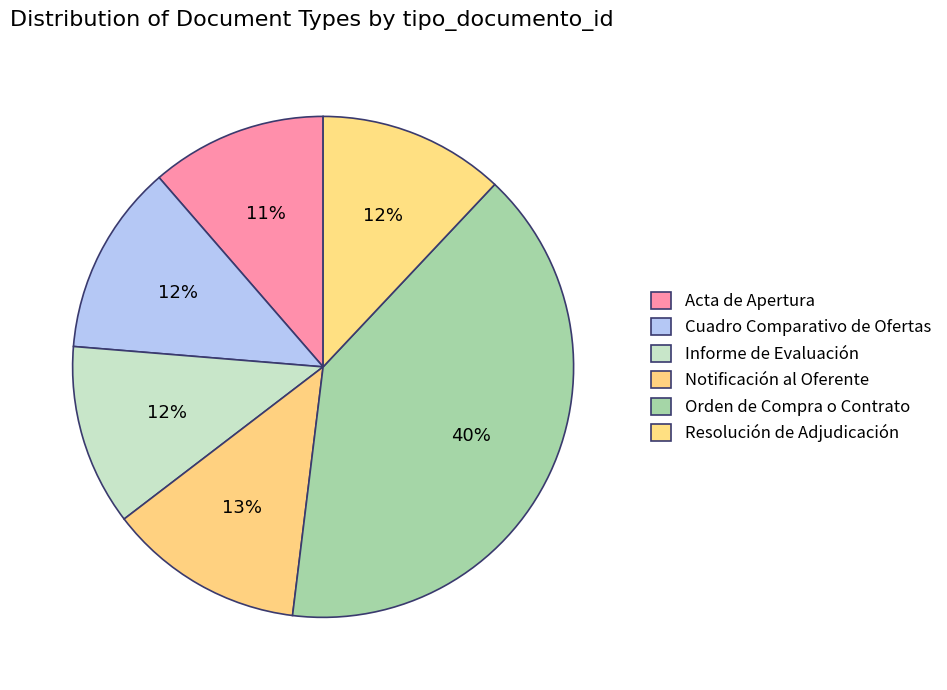

Is there any slice that represents more than half of the pie?

No